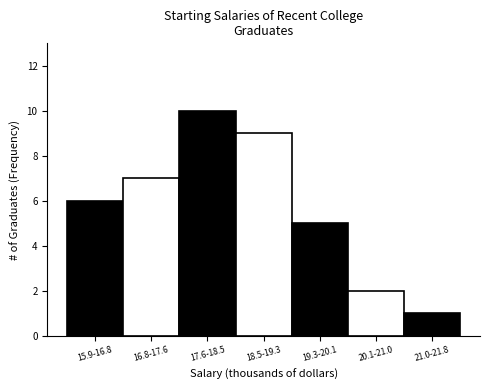

Reading right to left, transcribe all the data shown in this chart.

21.0-21.8=1	20.1-21.0=2	19.3-20.1=5	18.5-19.3=9	17.6-18.5=10	16.8-17.6=7	15.9-16.8=6